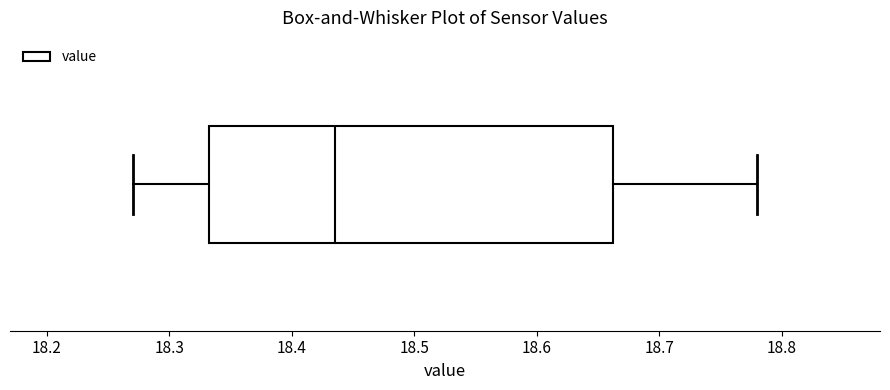

Transcribe this box plot: give where the median line is, the range the box spans, and where the two whiskers end, as read against the x-axis. The values are not printed on the chart, so give them approximately, as read against the axis.

median 18.44, box 18.33 to 18.66, whiskers 18.27 to 18.78